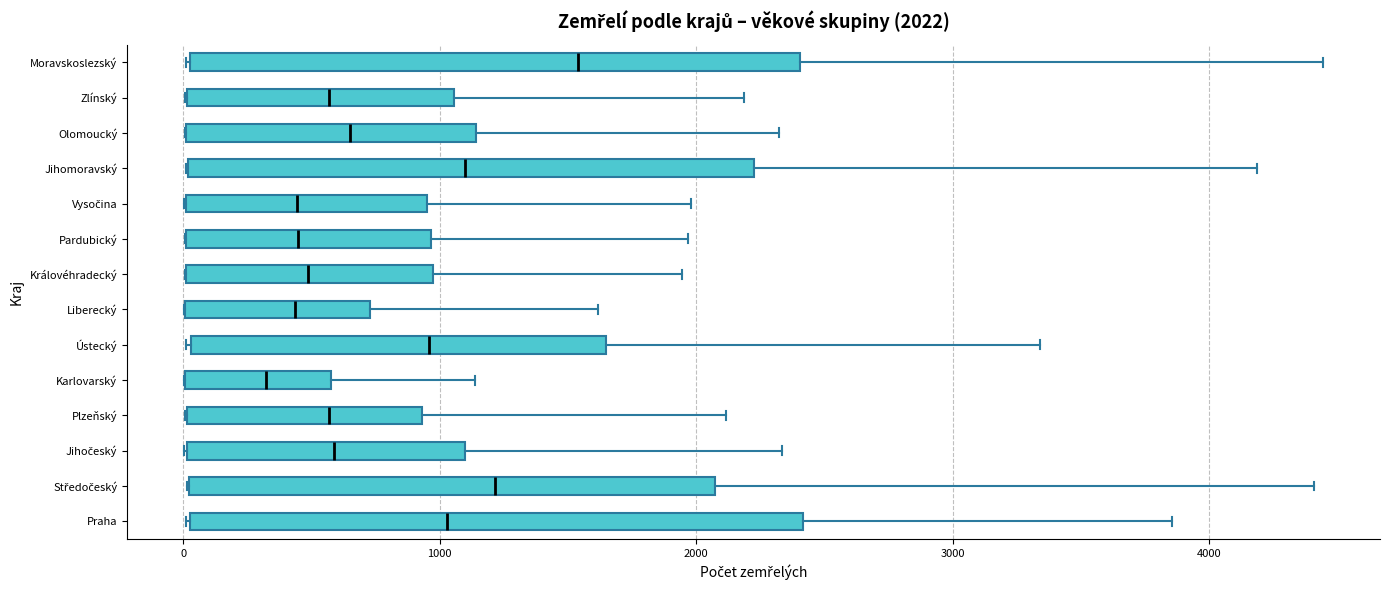

Which box has the furthest to the left median line?

Karlovarský